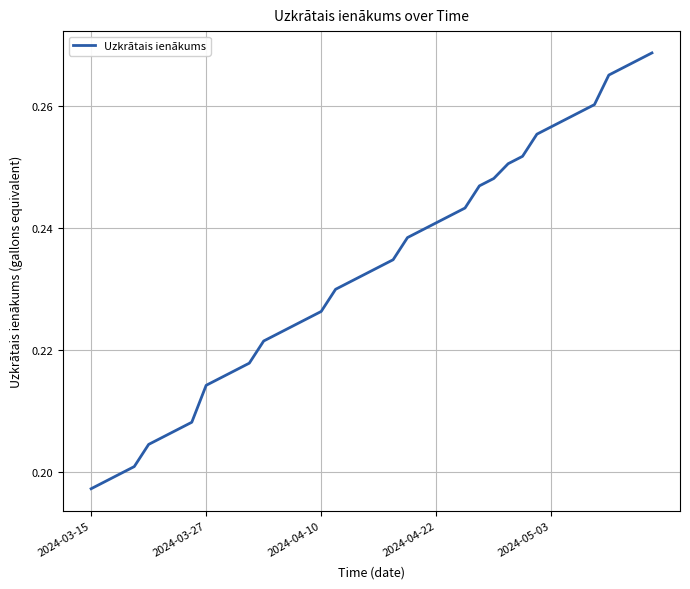

Does the chart display data point markers on the line(s)?

No